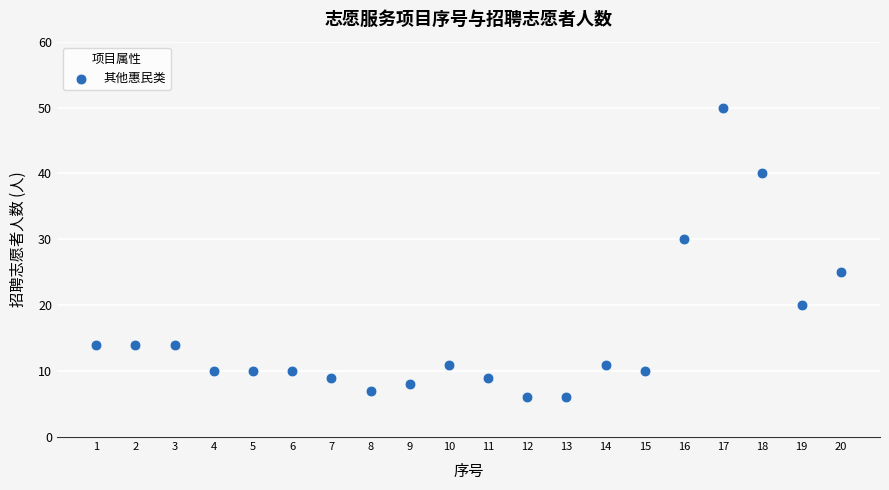

What Y value in the scatter plot is closest to 28?

30